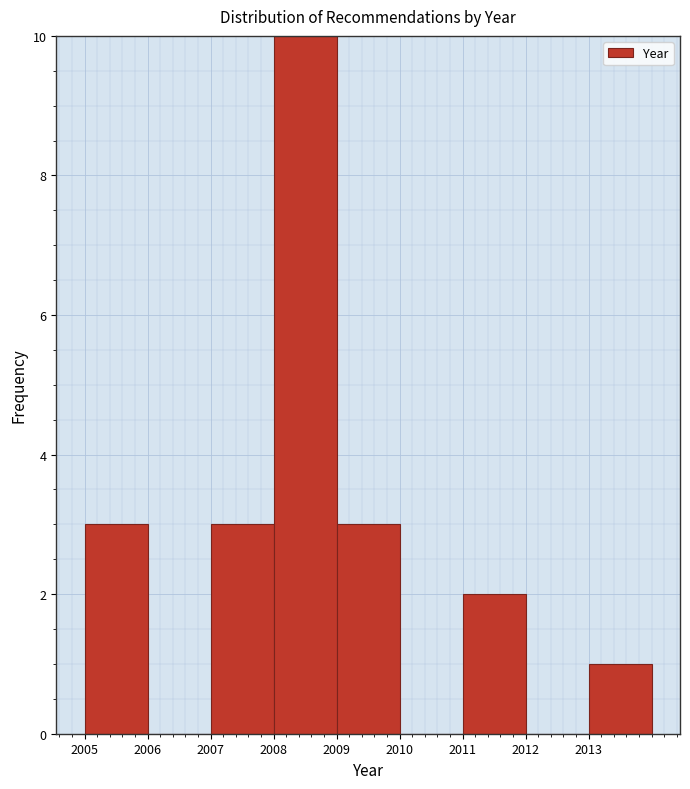

Which range on the x-axis has the tallest bar?

2008 to 2009